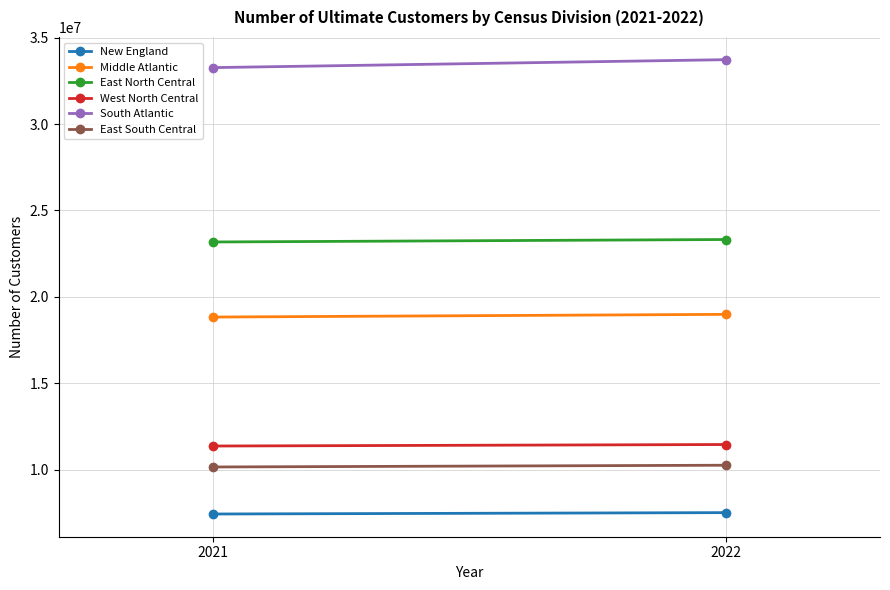

Count the number of data series in this chart.

6